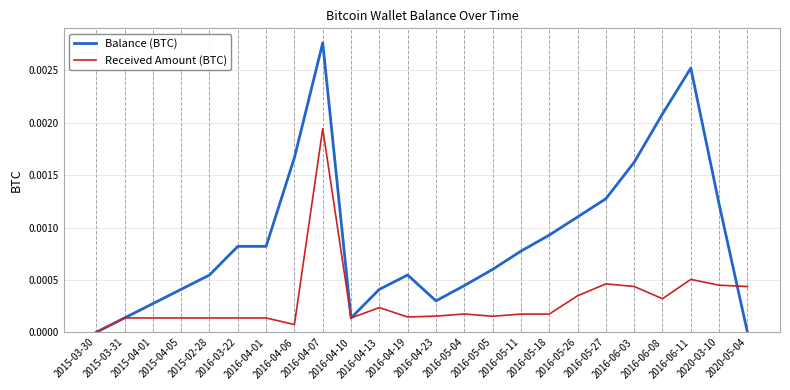

Which series has the largest range (max minus min)?

Balance (BTC)